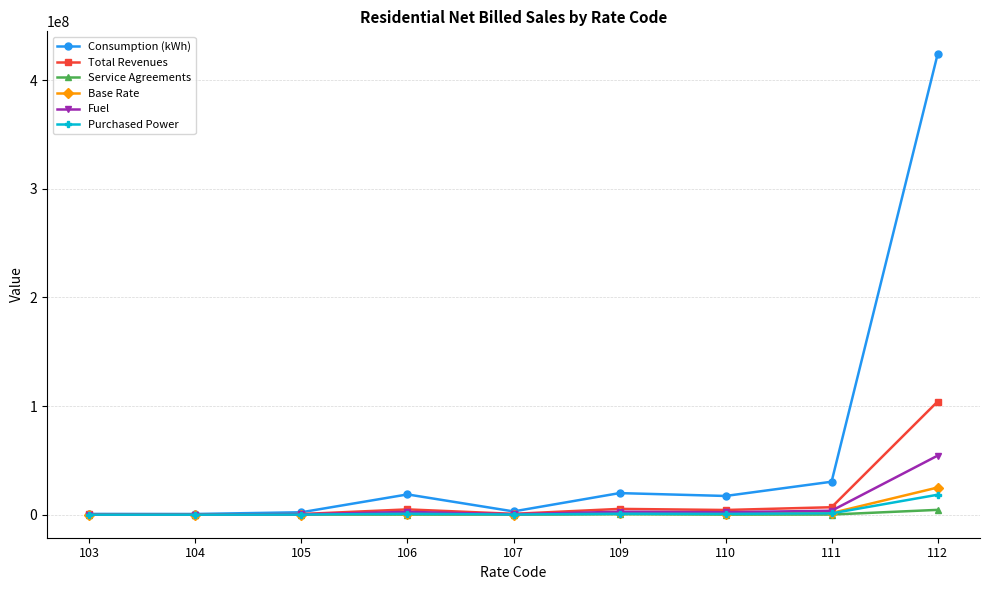

Where does the Total Revenues series first go above 4349934?

106